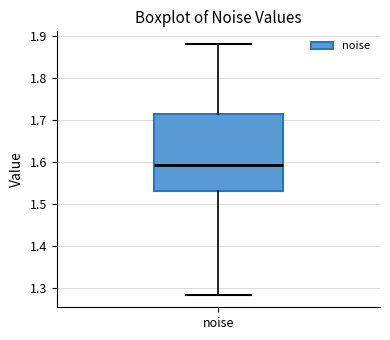

Transcribe this box plot: give where the median line is, the range the box spans, and where the two whiskers end, as read against the y-axis. The values are not printed on the chart, so give them approximately, as read against the axis.

median 1.59, box 1.53 to 1.72, whiskers 1.28 to 1.88